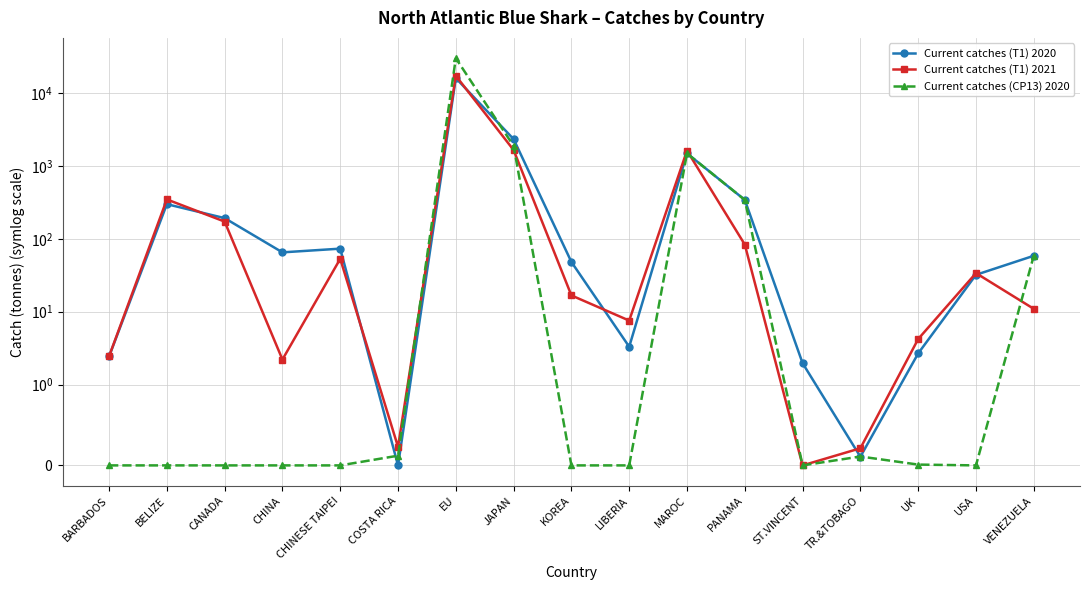

What is the highest value of the Current catches (T1) 2020 series?

16218.3